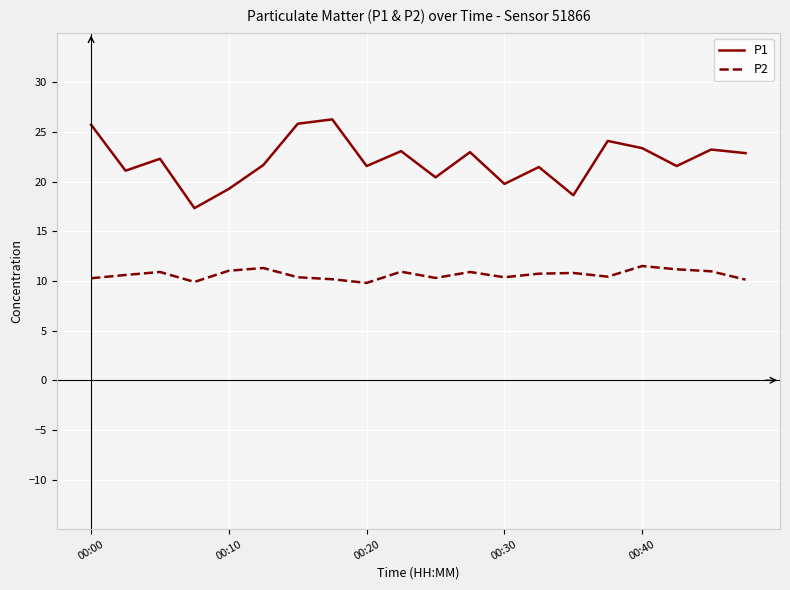

What is the average value of the P2 series?

10.6